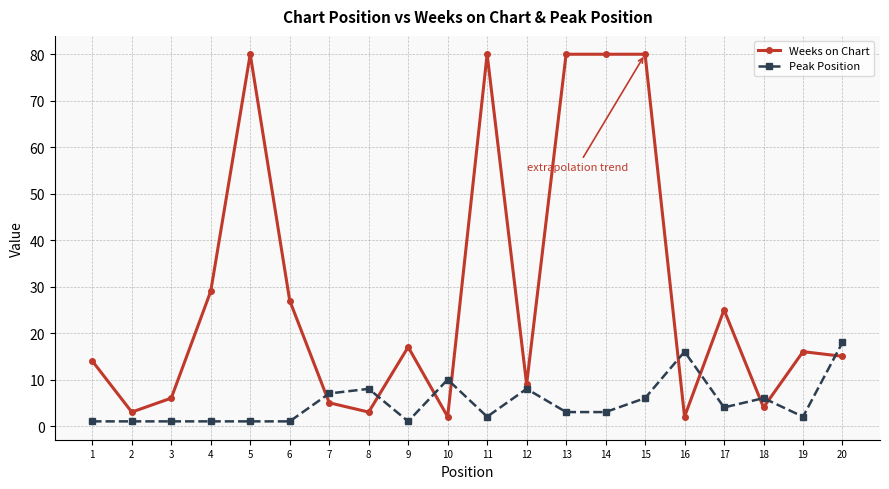

Count the number of categories in the chart.

20